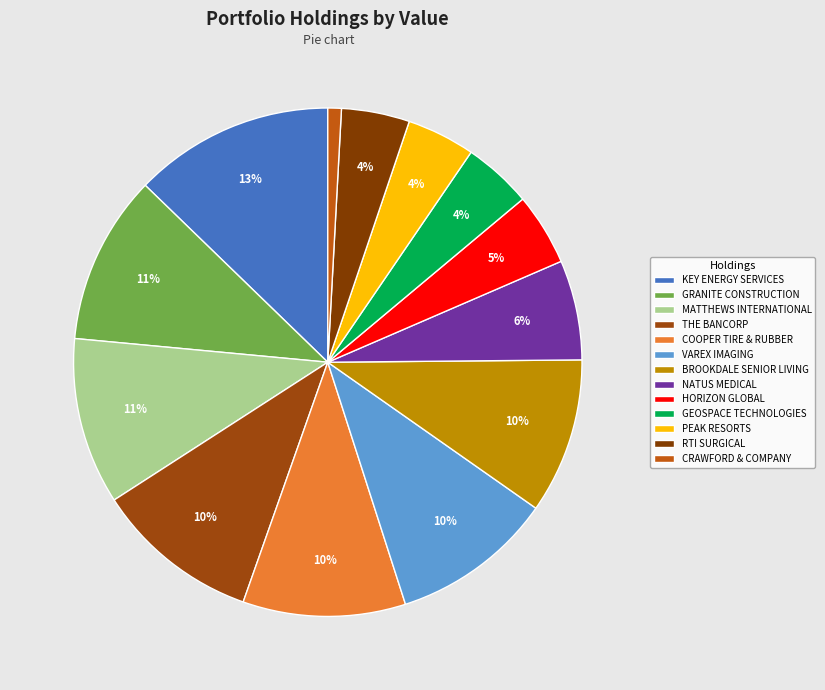

How many slices are in this pie chart?

13